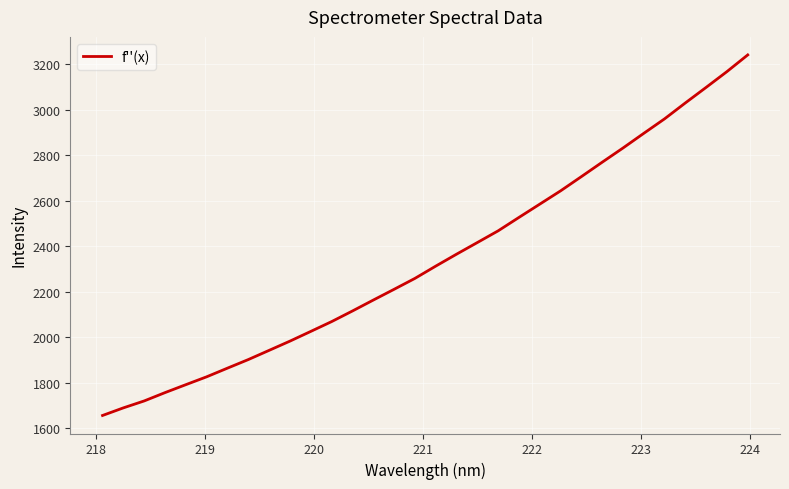

What is the smallest value displayed?

1656.1